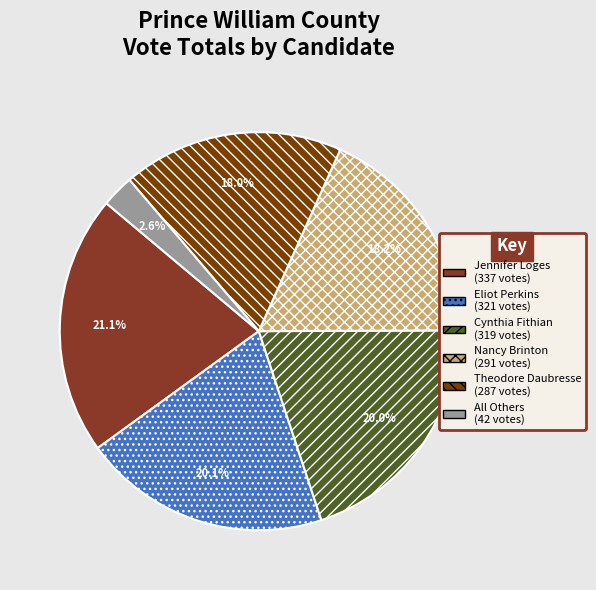

Is there any slice that represents more than half of the pie?

No